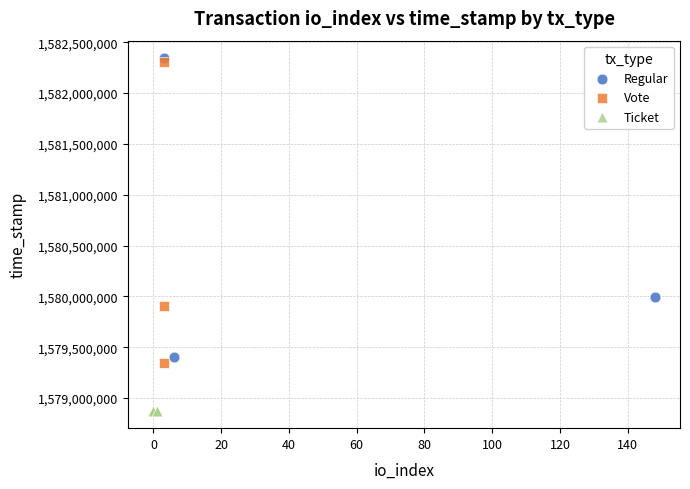

Which series reaches the minimum Y coordinate?

Ticket